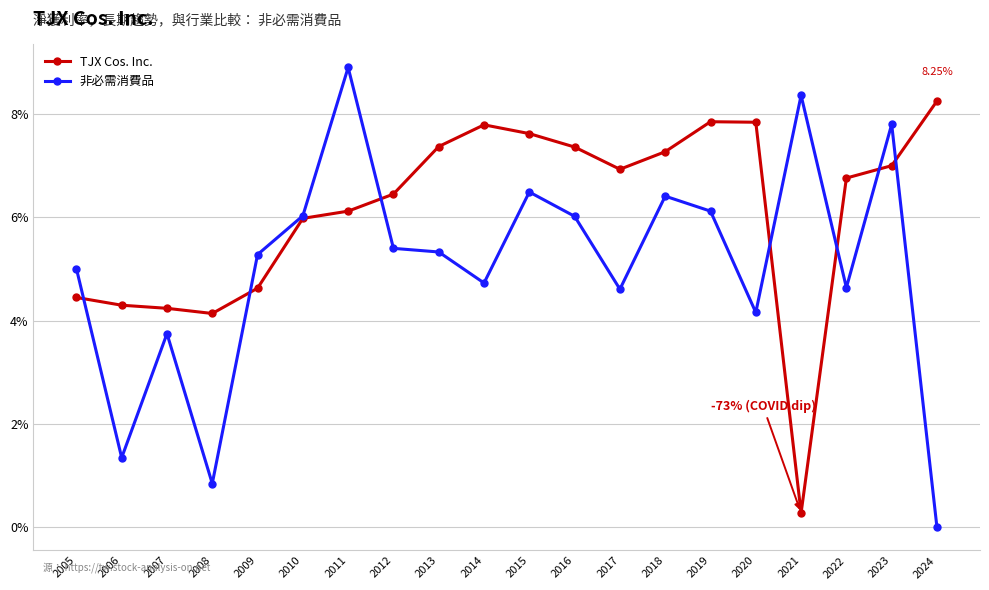

At how many categories does at least one series exceed 0?

20